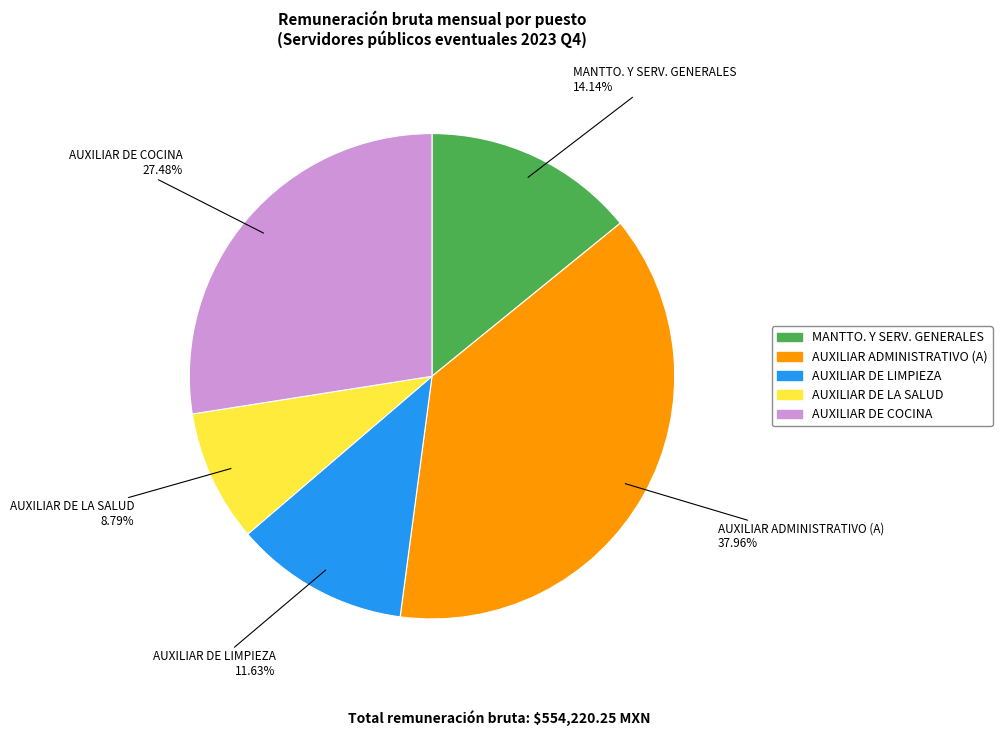

Does any single category account for the majority?

No